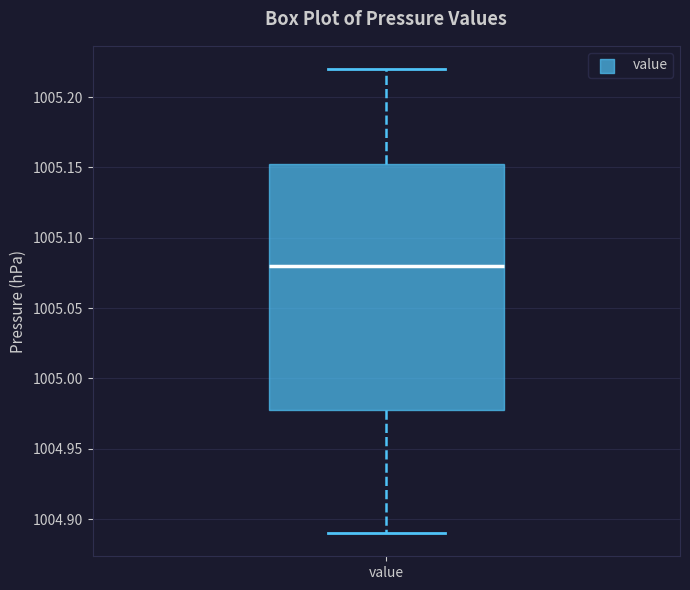

Transcribe this box plot: give where the median line is, the range the box spans, and where the two whiskers end, as read against the y-axis. The values are not printed on the chart, so give them approximately, as read against the axis.

median 1005.080, box 1004.980 to 1005.155, whiskers 1004.890 to 1005.220